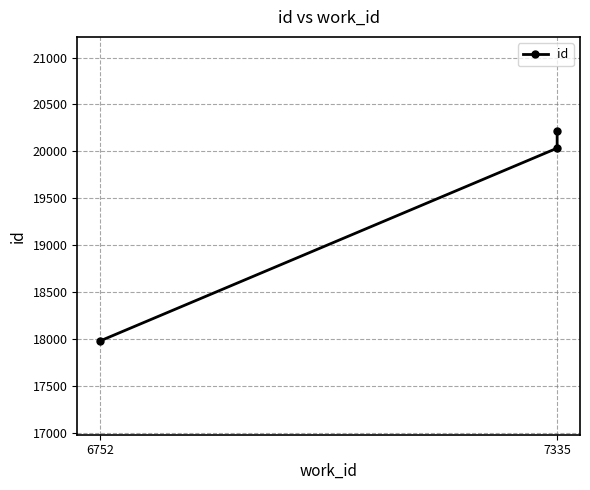

Approximately how many times larger is the value at 7335 compared to 6752?

1.1